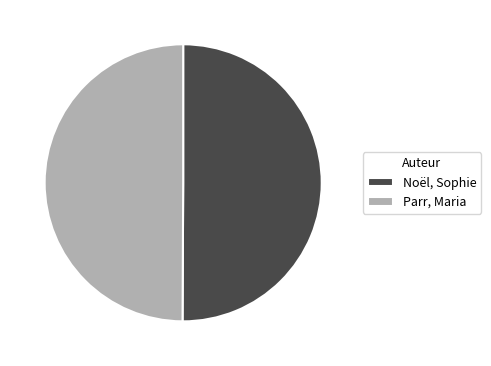

The Parr, Maria slice represents 50% of the pie. True or false?

True